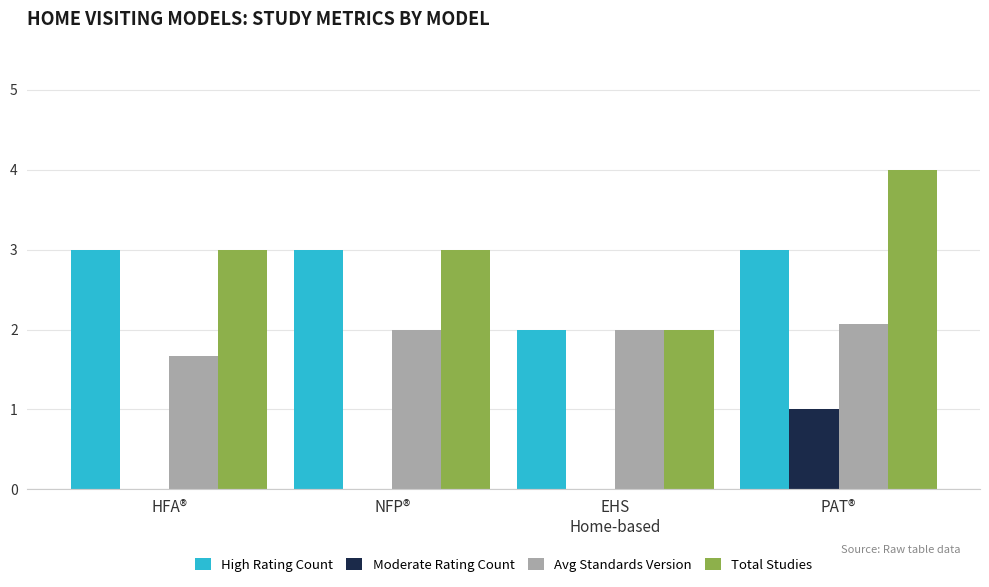

Reading left to right, what are all the values shown in this chart?

High Rating Count: 3.0	3.0	2.0	3.0
Moderate Rating Count: 0.0	0.0	0.0	1.0
Avg Standards Version: 1.7	2.0	2.0	2.1
Total Studies: 3.0	3.0	2.0	4.0